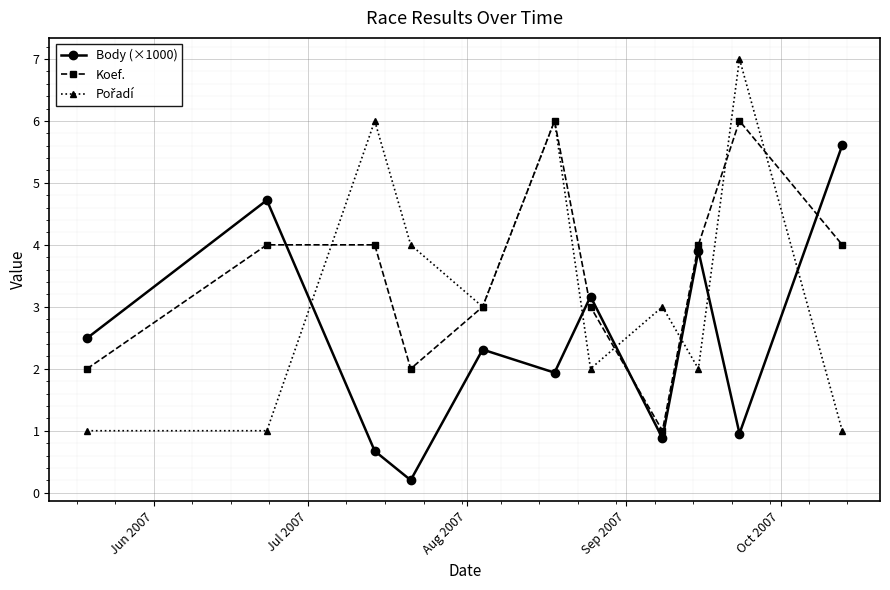

At how many categories does at least one series exceed 5?

4